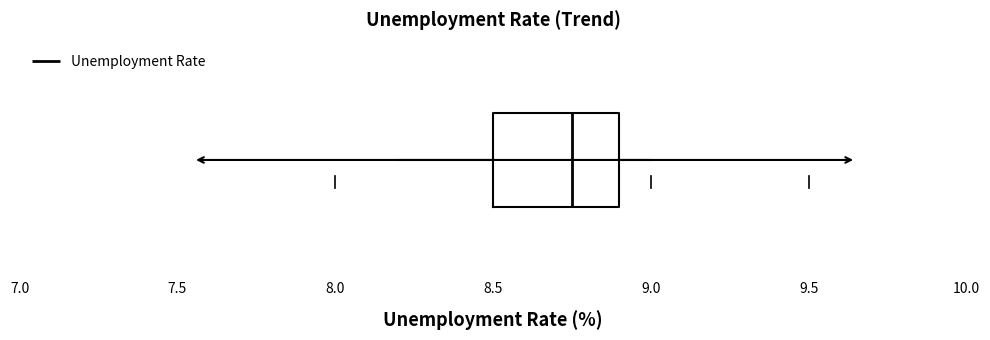

Read this box plot against the x-axis: the position of the median line, the range covered by the box, and the ends of both whiskers. The values are not printed on the chart, so give them approximately, as read against the axis.

median 8.75, box 8.50 to 8.90, whiskers 8.20 to 9.00